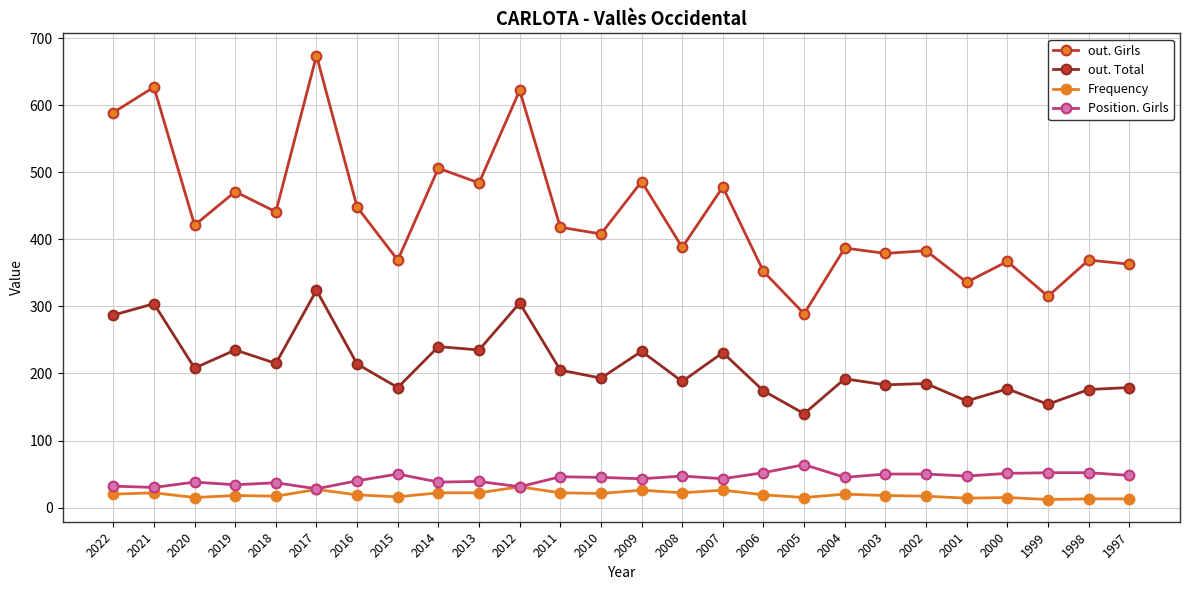

True or false: out. Girls has more than 0 points higher than both neighbors.

True